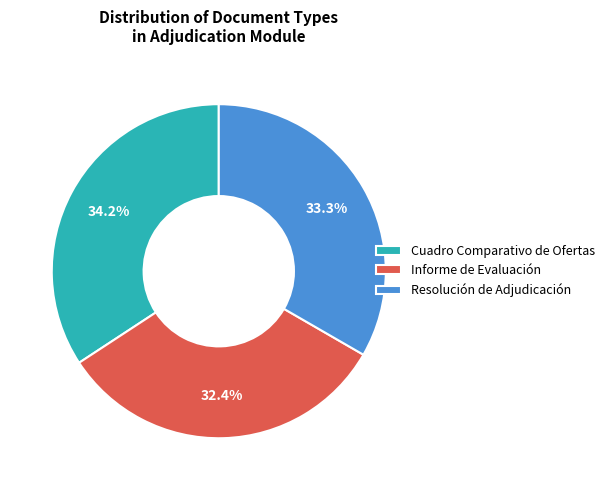

Does Cuadro Comparativo de Ofertas represent more than half of the total?

No